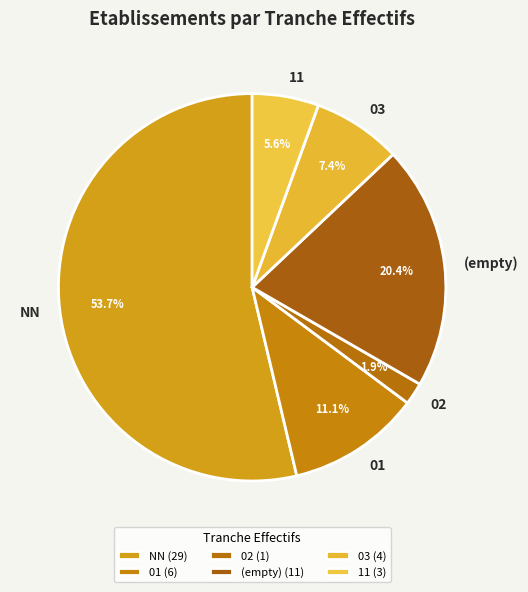

Does 03 represent more than half of the total?

No